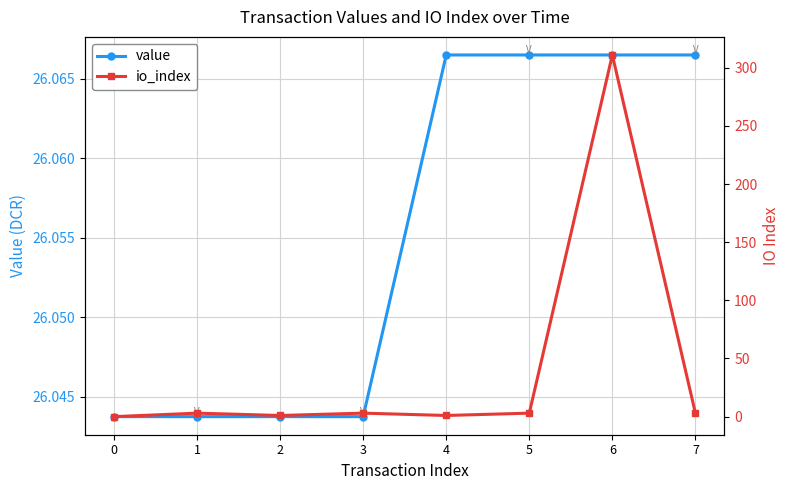

The value of io_index at 7 is 4.7. True or false?

False